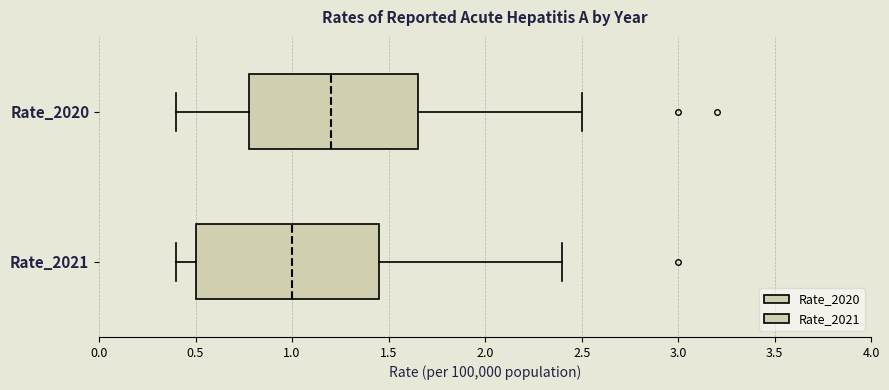

Reading bottom to top, read every box against the x-axis: the position of its median line, the range the box covers, and the ends of its whiskers. The values are not printed on the chart, so give them approximately, as read against the axis.

Rate_2021: median 1.00, box 0.50 to 1.45, whiskers 0.40 to 2.40
Rate_2020: median 1.20, box 0.80 to 1.65, whiskers 0.40 to 2.50